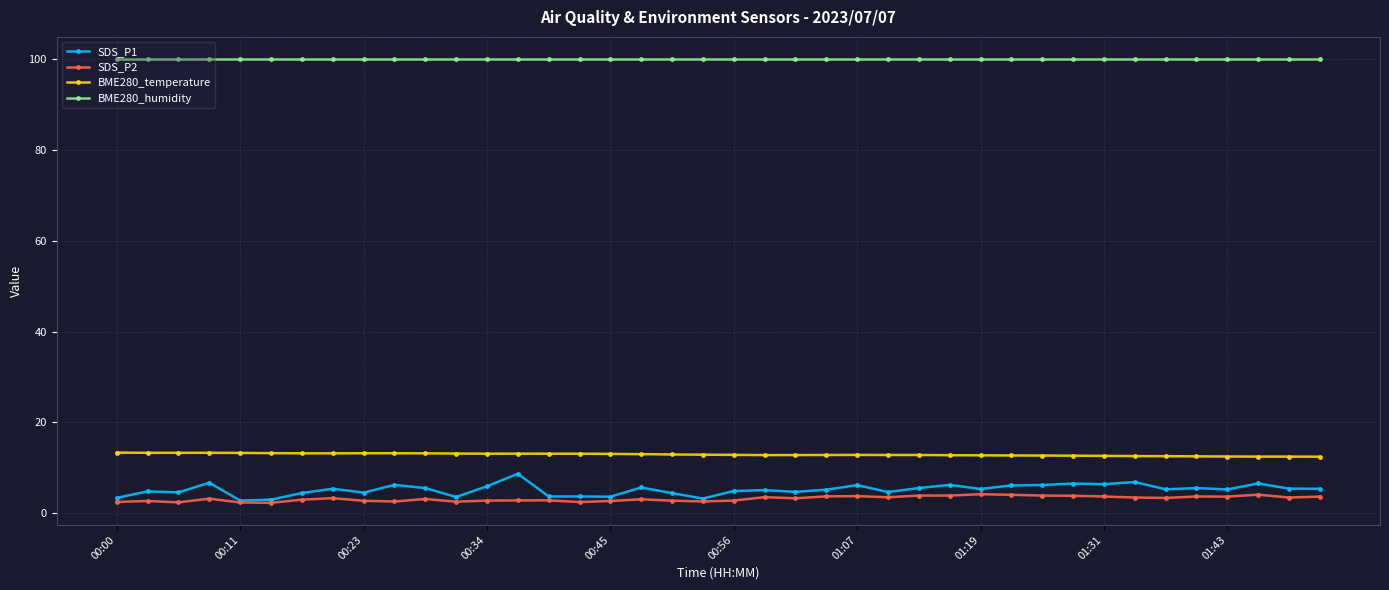

Which series has the largest total across all categories?

BME280_humidity